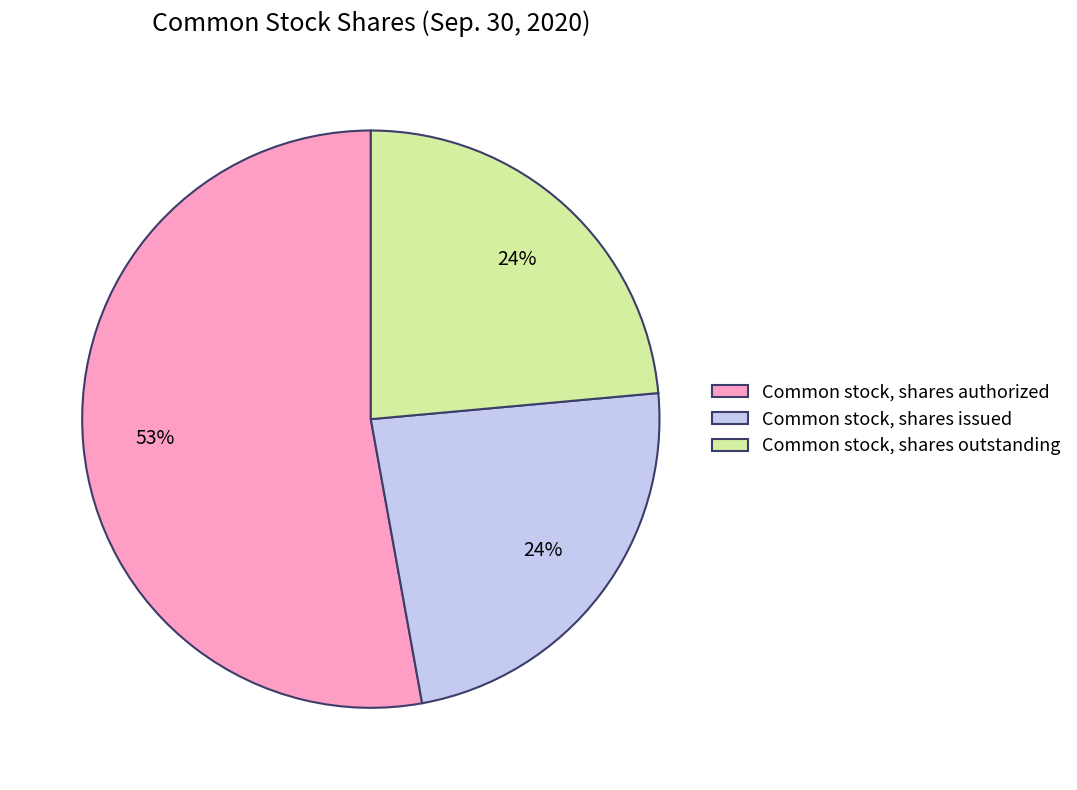

What is the majority slice?

Common stock, shares authorized